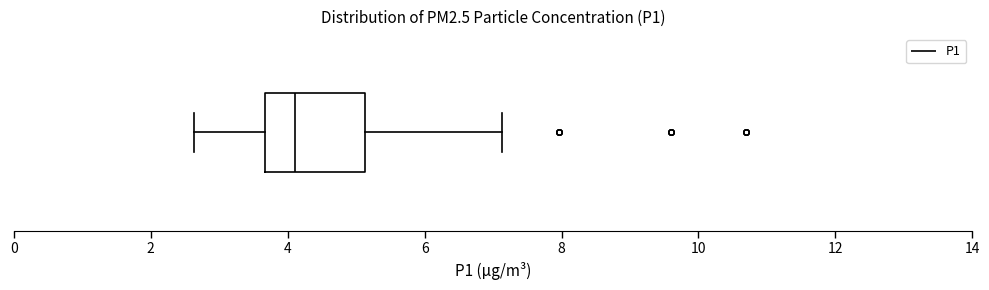

Where does the right whisker of the box end on the x-axis? The values are not printed on the chart, so give them approximately, as read against the axis.

7.2